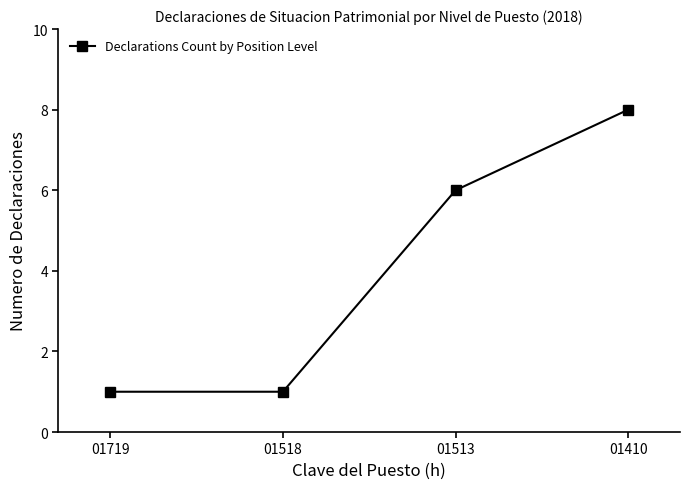

What is the value of the 3rd point from the left?

6